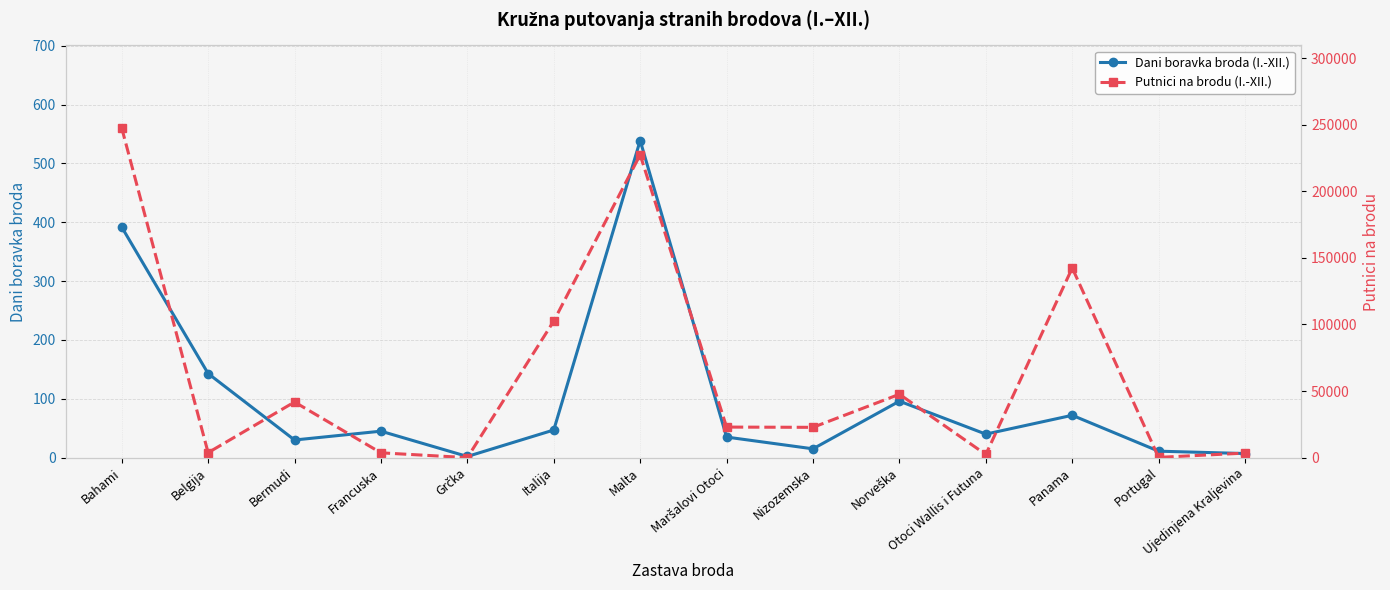

How many lines are shown in the chart?

2